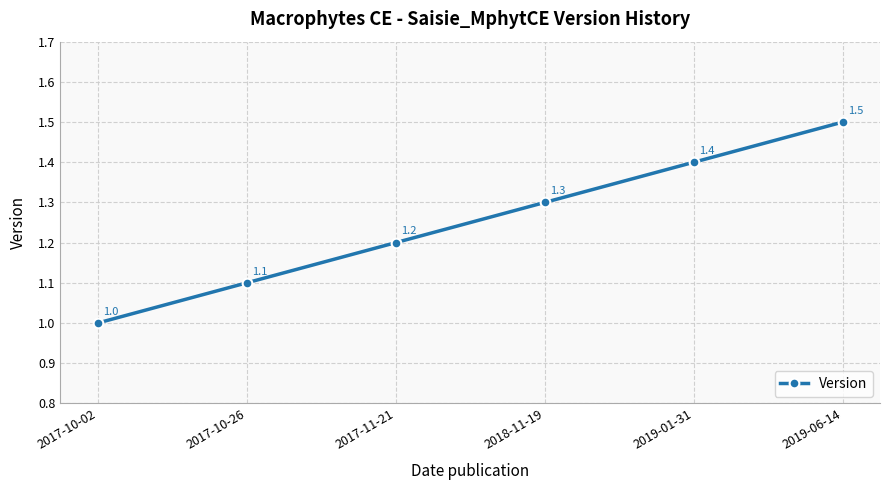

What is the label of the 1st point from the right?

2019-06-14